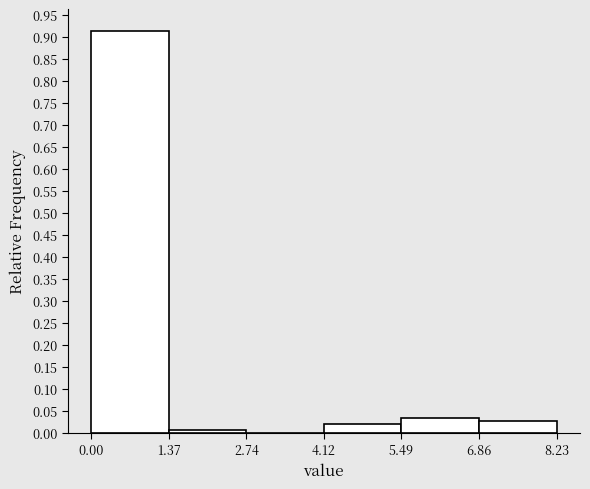

How tall is the bar that spans 5.49 to 6.86 on the x-axis? The values are not printed on the chart, so give them approximately, as read against the axis.

0.035